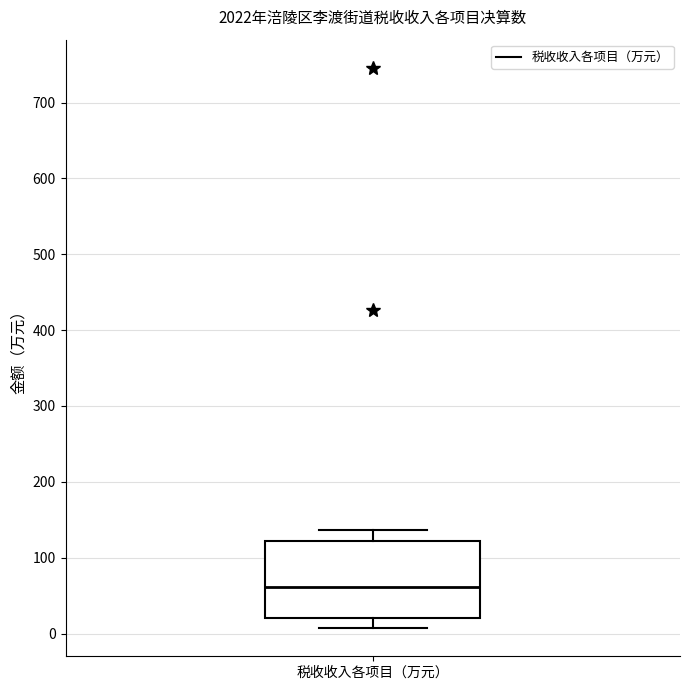

Transcribe this box plot: give where the median line is, the range the box spans, and where the two whiskers end, as read against the y-axis. The values are not printed on the chart, so give them approximately, as read against the axis.

median 60, box 20 to 120, whiskers 10 to 140